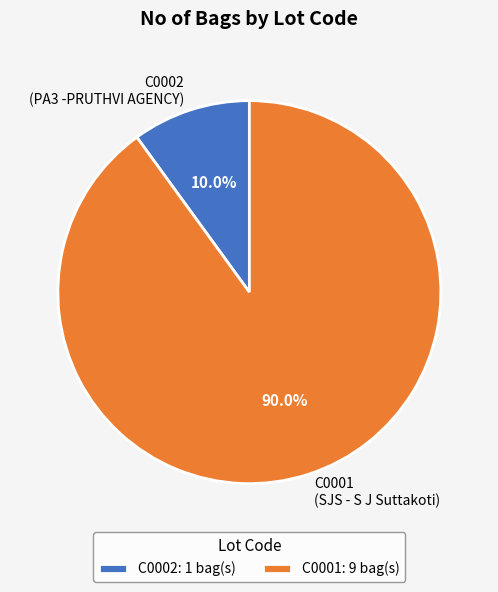

What percentage is the C0001 slice, to the nearest percent?

90%